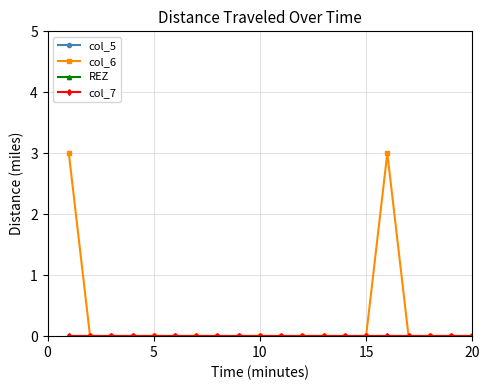

How many lines are shown in the chart?

4